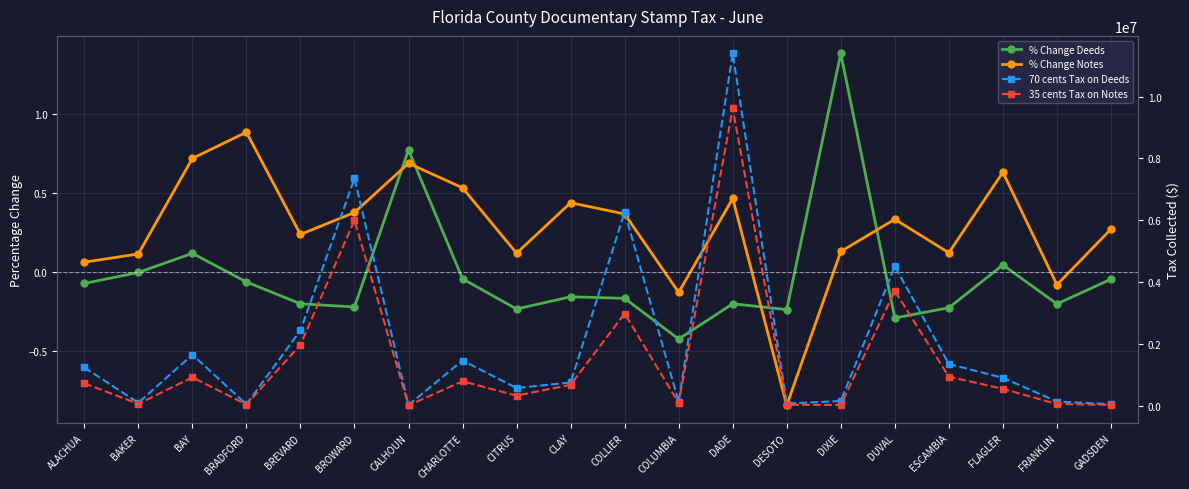

Which series has the largest total across all categories?

70 cents Tax on Deeds